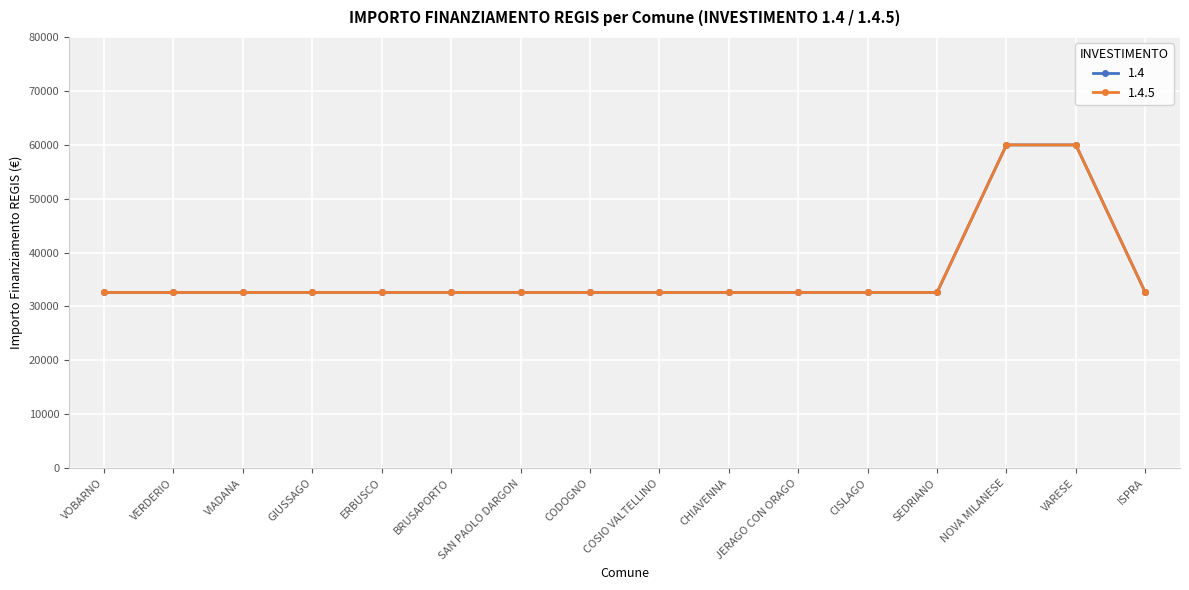

Is this an area chart (filled region under the line)?

No